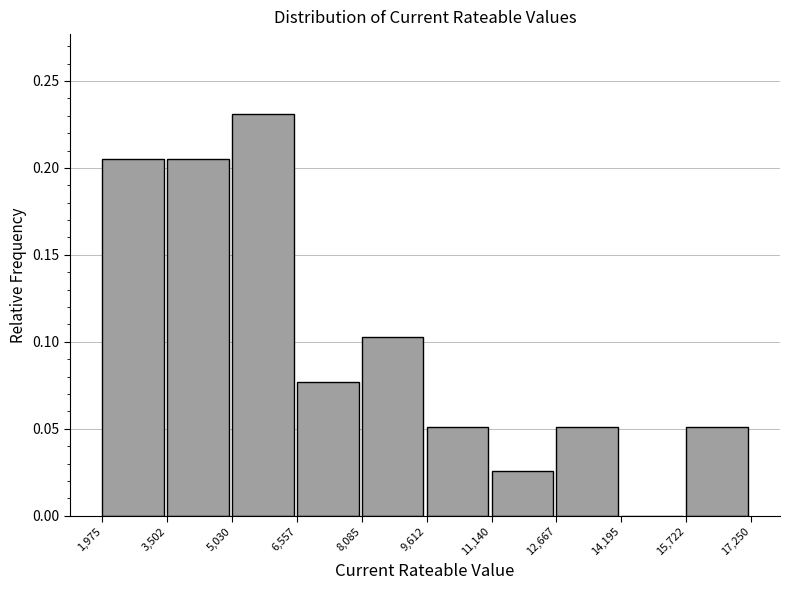

Reading left to right, list every bar in this chart as the range it spans on the x-axis followed by its height. The values are not printed on the chart, so give them approximately, as read against the axis.

1,975 to 3,502: 0.205
3,502 to 5,030: 0.205
5,030 to 6,557: 0.230
6,557 to 8,085: 0.075
8,085 to 9,612: 0.105
9,612 to 11,140: 0.050
11,140 to 12,667: 0.025
12,667 to 14,195: 0.050
14,195 to 15,722: 0
15,722 to 17,250: 0.050